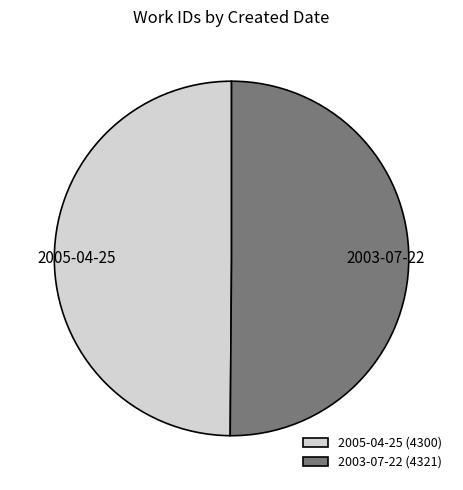

Approximately how many times larger is the value at 2003-07-22 compared to 2005-04-25?

1.0